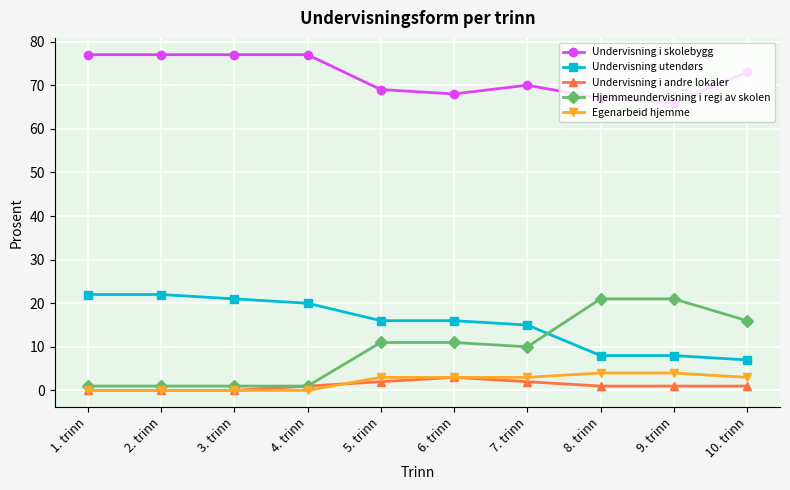

Count the Hjemmeundervisning i regi av skolen values in the range 1 to 16.

8